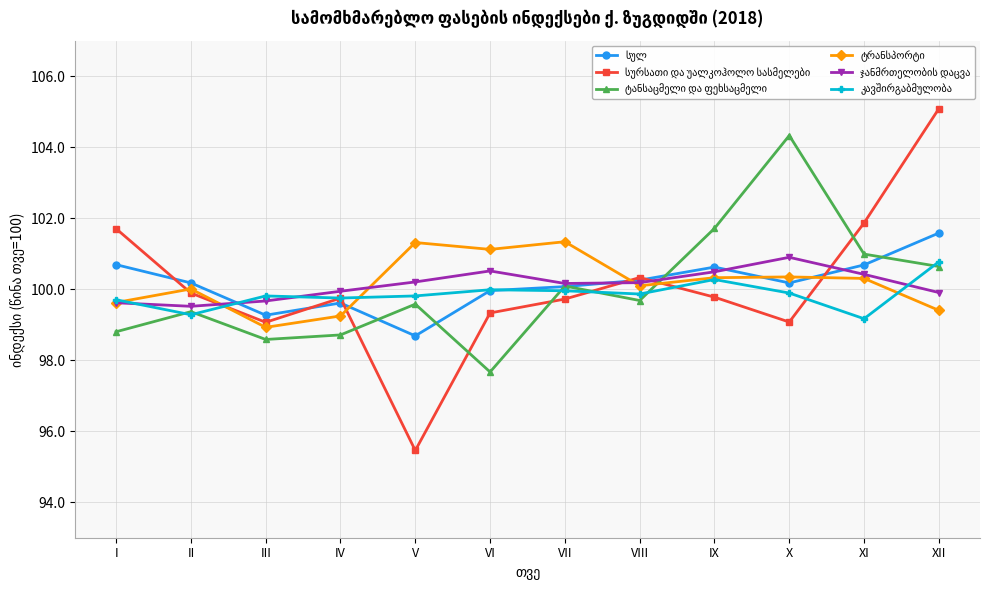

What is the smallest value displayed?

95.5